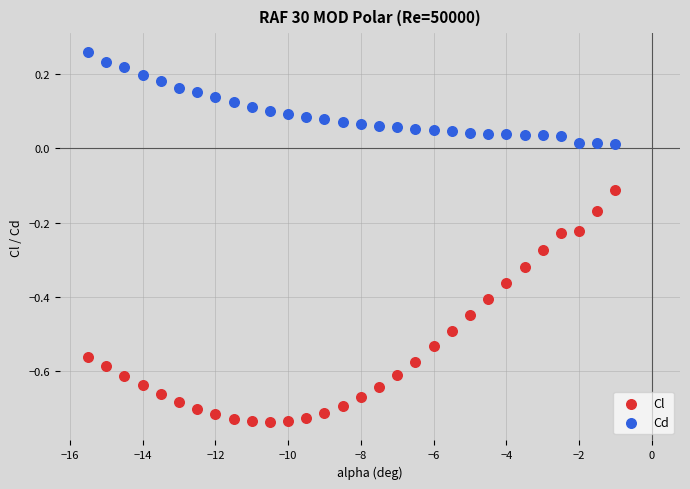

Across all data points, what is the range of Y values (max minus min)?

1.0